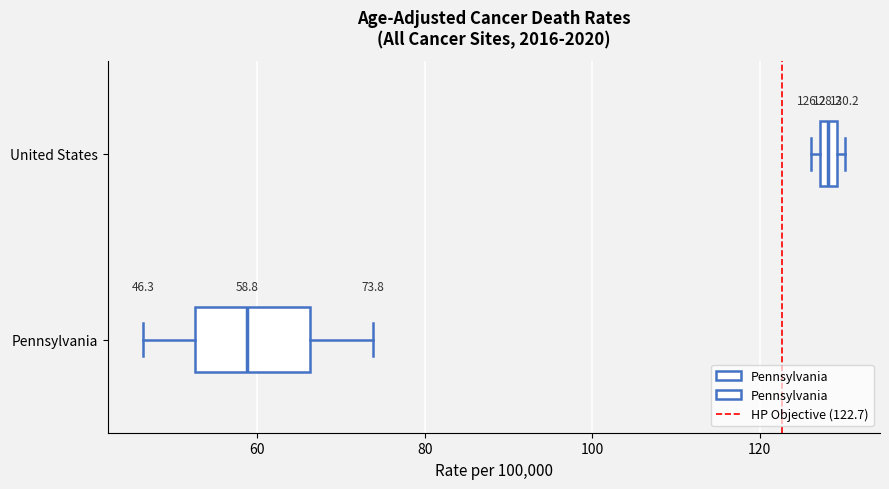

Which box has the furthest to the left median line?

Pennsylvania